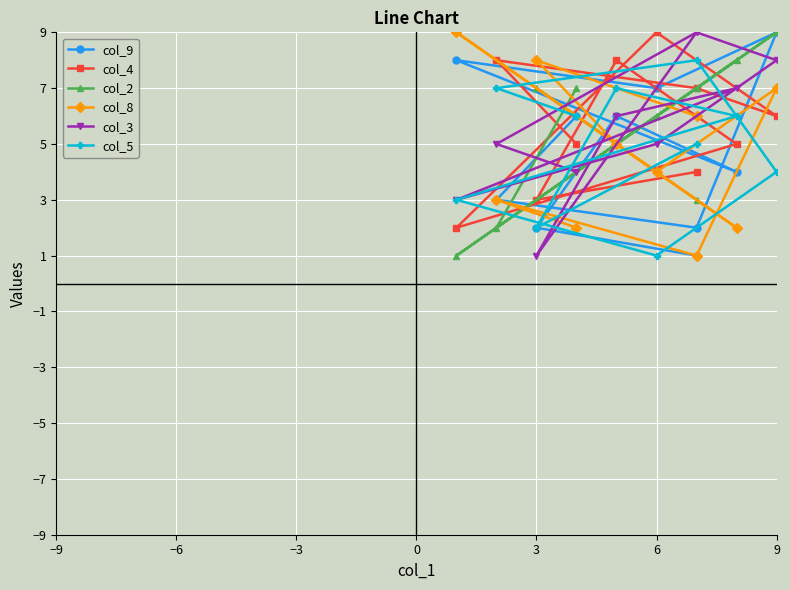

Which series has the largest total across all categories?

col_4